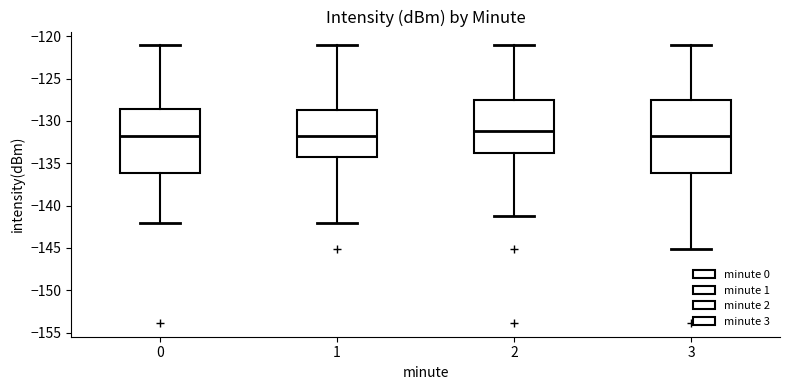

Reading left to right, read every box against the y-axis: the position of its median line, the range the box covers, and the ends of its whiskers. The values are not printed on the chart, so give them approximately, as read against the axis.

0: median -132.0, box -136.0 to -128.5, whiskers -142.0 to -121.0
1: median -132.0, box -134.0 to -128.5, whiskers -142.0 to -121.0
2: median -131.0, box -133.5 to -127.5, whiskers -141.0 to -121.0
3: median -132.0, box -136.0 to -127.5, whiskers -145.0 to -121.0